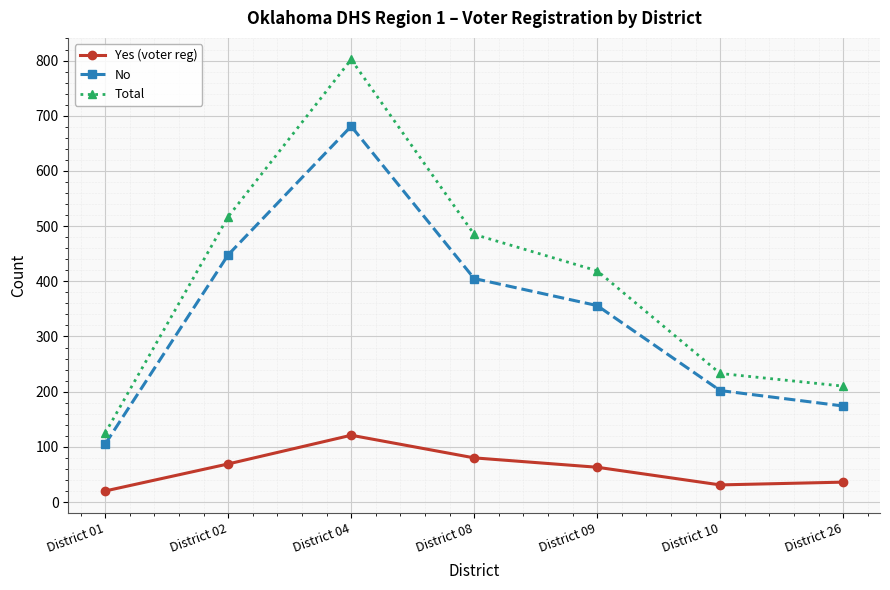

What are all the series names shown in the legend?

Yes (voter reg), No, Total